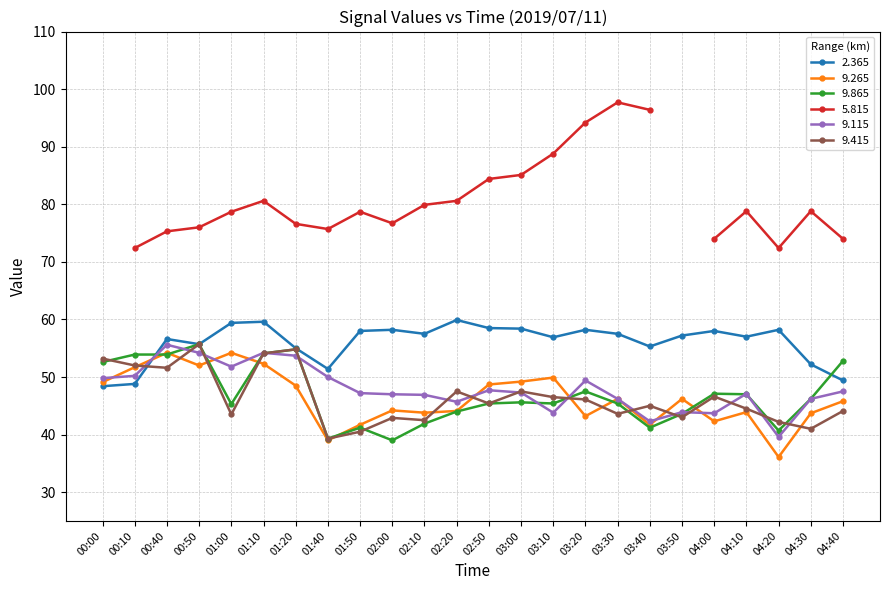

What is the highest value of the 2.365 series?

59.9